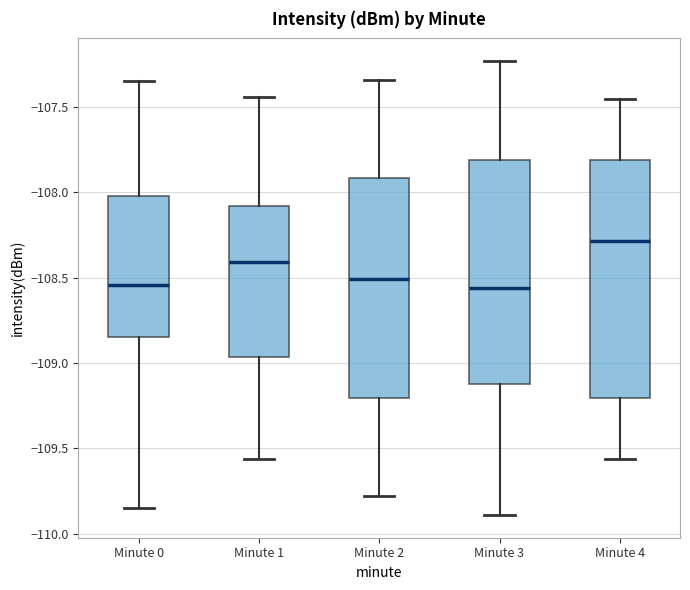

Where is the upper edge of the box for Minute 3 on the y-axis? The values are not printed on the chart, so give them approximately, as read against the axis.

-107.80